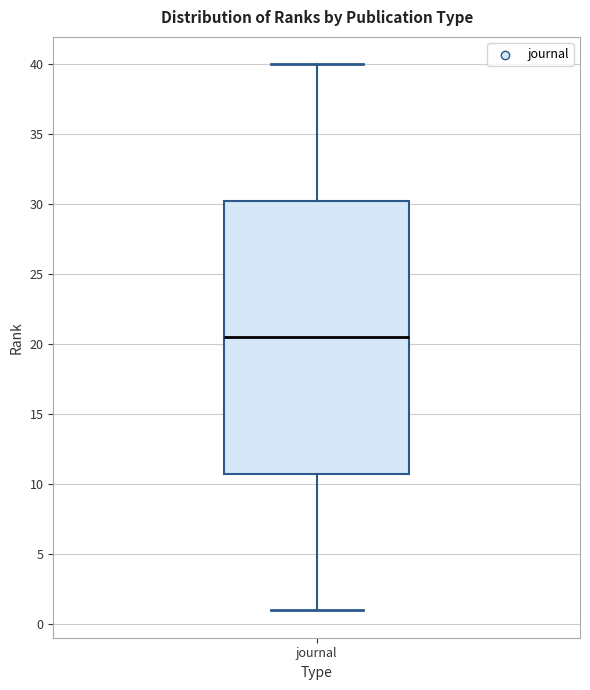

Read this box plot against the y-axis: the position of the median line, the range covered by the box, and the ends of both whiskers. The values are not printed on the chart, so give them approximately, as read against the axis.

median 20.5, box 11.0 to 30.5, whiskers 1.0 to 40.0